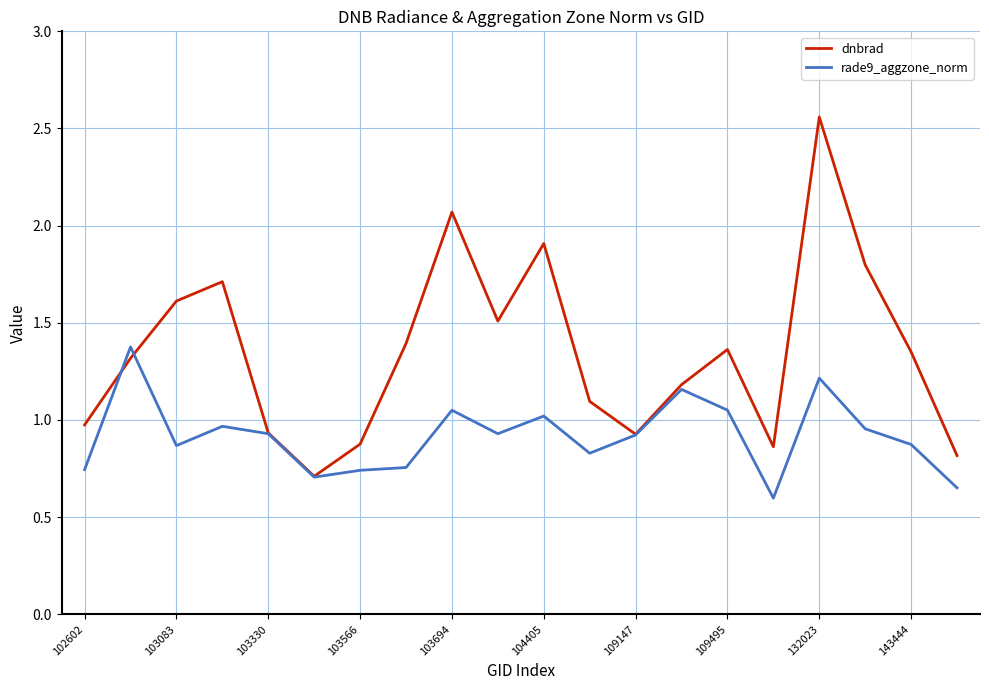

List the series in order of their peak value, highest first.

dnbrad, rade9_aggzone_norm